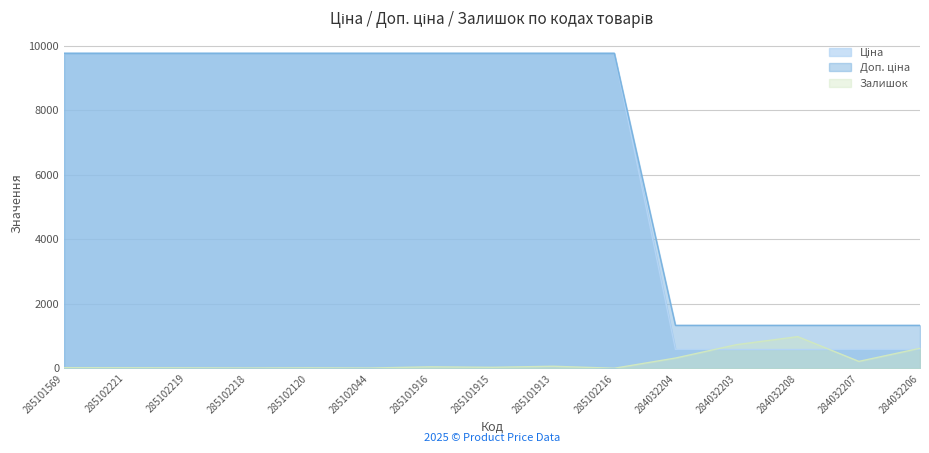

At how many categories does at least one series exceed 8743?

10